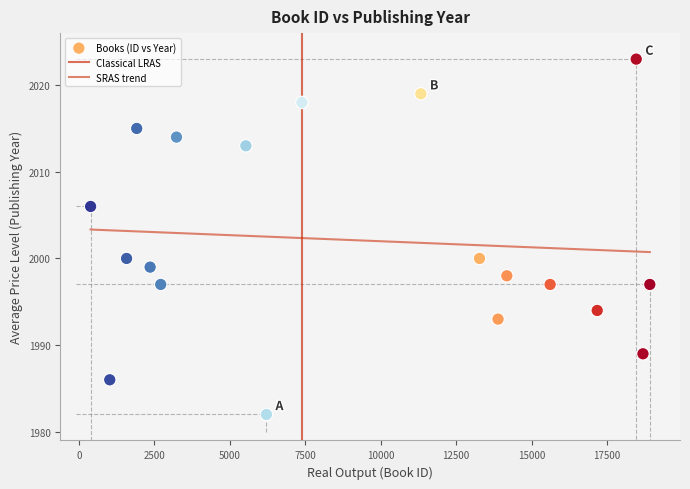

Count the number of points in this scatter plot.

19